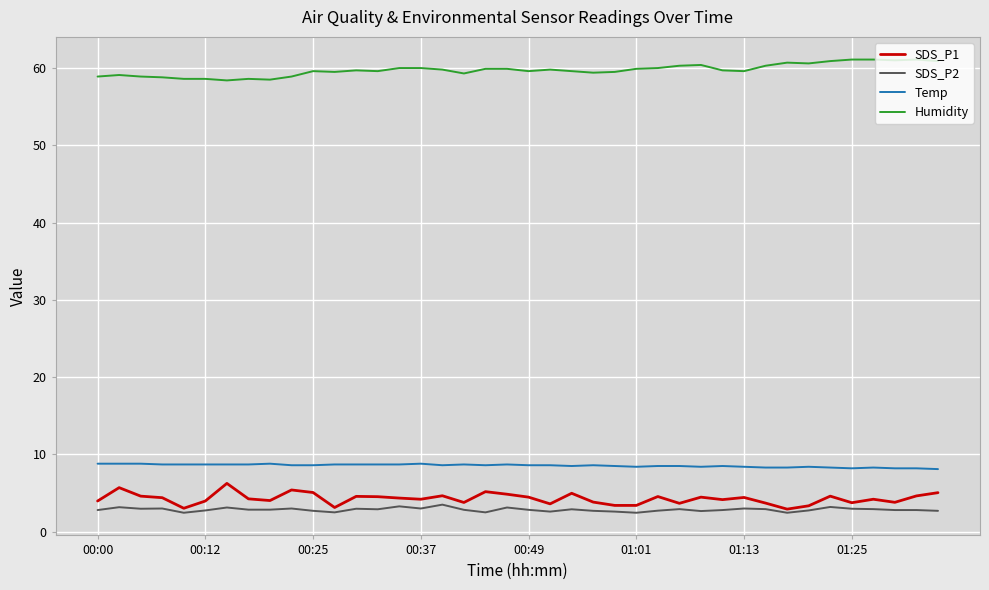

How many series are shown in this chart?

4